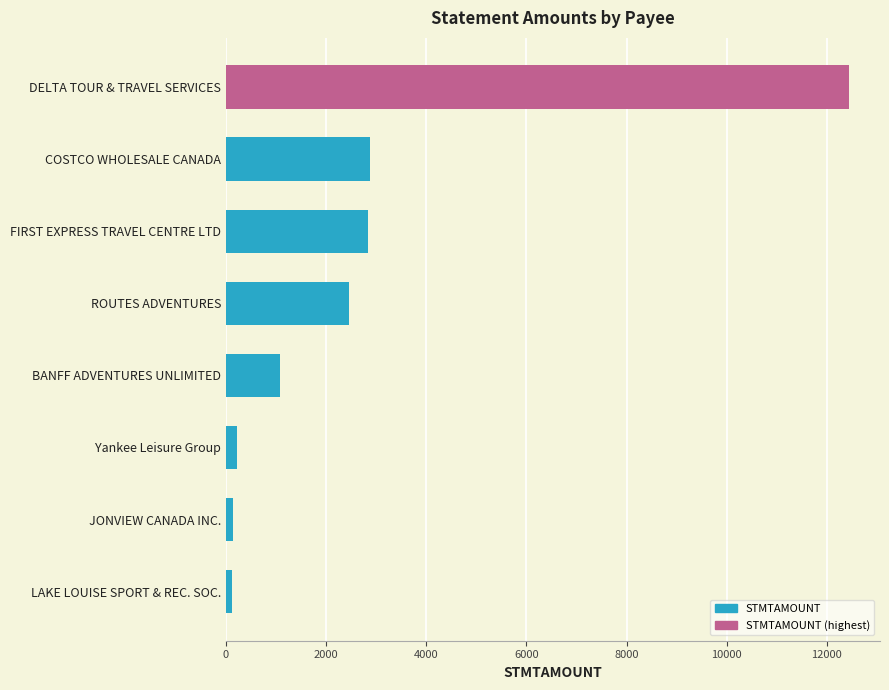

The value at BANFF ADVENTURES UNLIMITED is 1074.4. True or false?

True